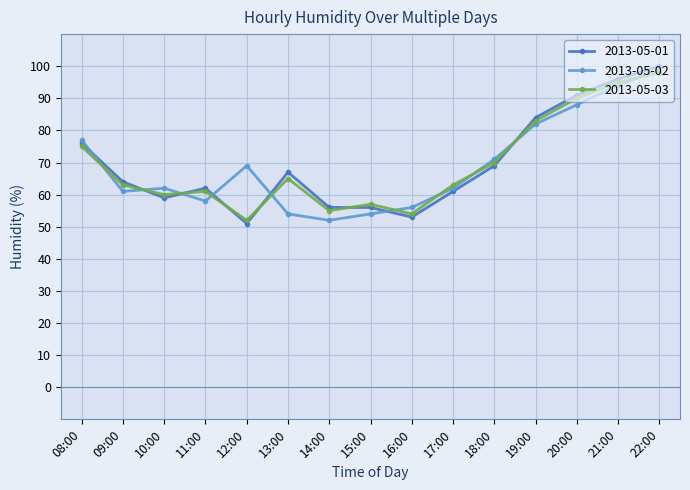

At which category is the sum across all series the highest?

22:00